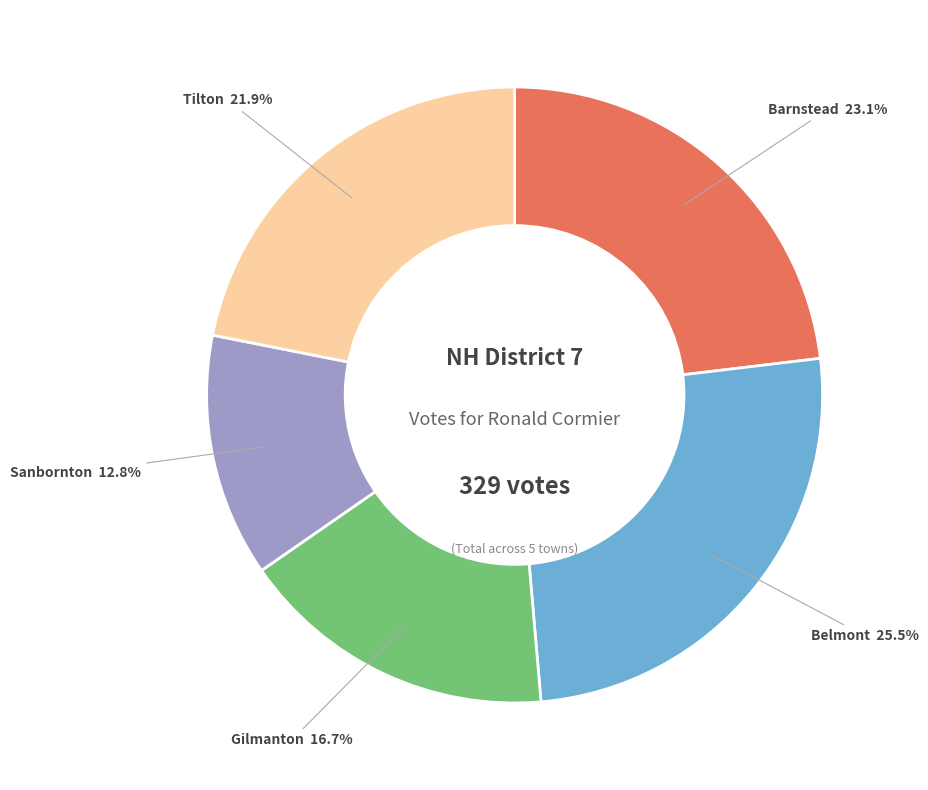

Is there a majority slice in this chart?

No